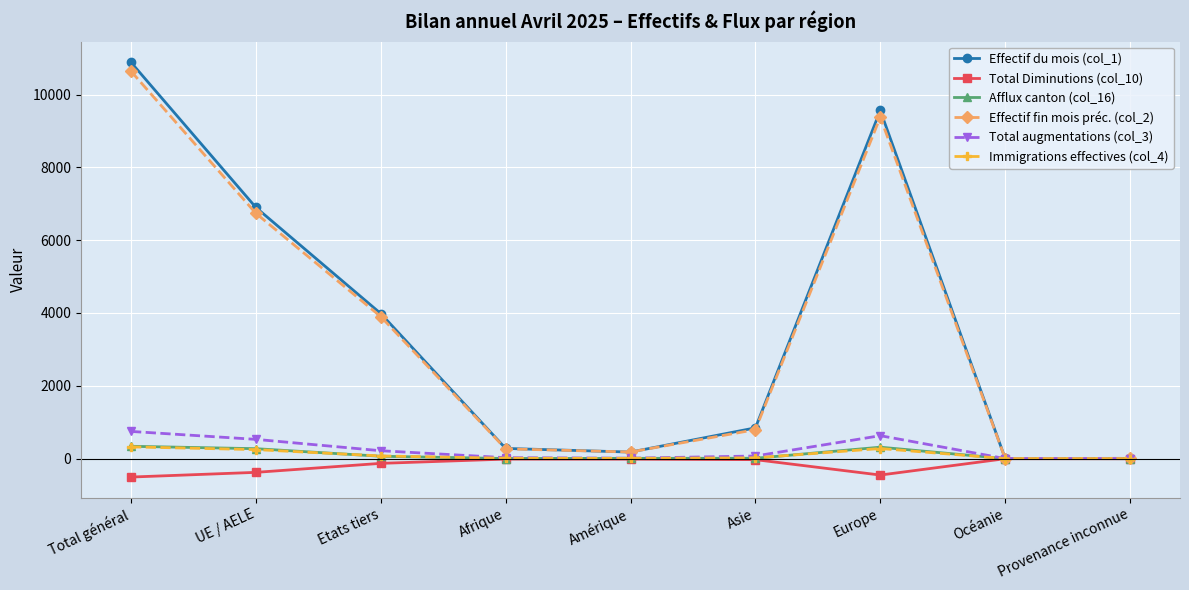

After their last crossing, which series has the higher values: Effectif fin mois préc. (col_2) or Effectif du mois (col_1)?

Effectif fin mois préc. (col_2)